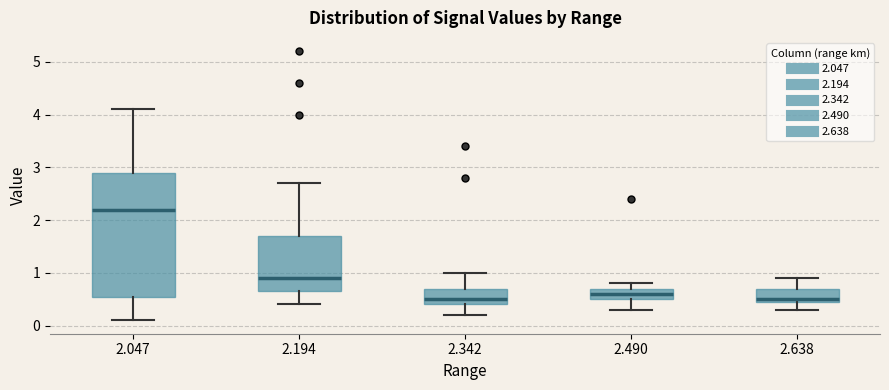

Reading left to right, transcribe this box plot: for each box, give where its median line is, the range the box spans, and where its two whiskers end, as read against the y-axis. The values are not printed on the chart, so give them approximately, as read against the axis.

2.047: median 2.2, box 0.6 to 2.9, whiskers 0.1 to 4.1
2.194: median 0.9, box 0.7 to 1.7, whiskers 0.4 to 2.7
2.342: median 0.5, box 0.4 to 0.7, whiskers 0.2 to 1.0
2.490: median 0.6, box 0.5 to 0.7, whiskers 0.3 to 0.8
2.638: median 0.5 (just above the box's lower edge), box 0.5 to 0.7, whiskers 0.3 to 0.9